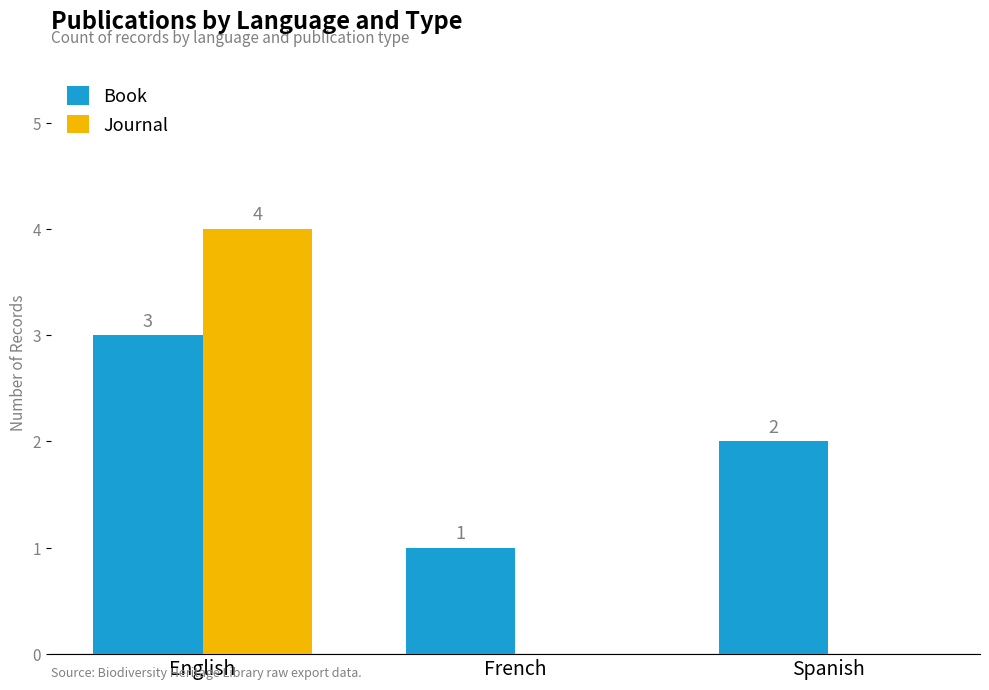

Reading right to left, what are all the values shown in this chart?

Book: 2	1	3
Journal: 0	0	4